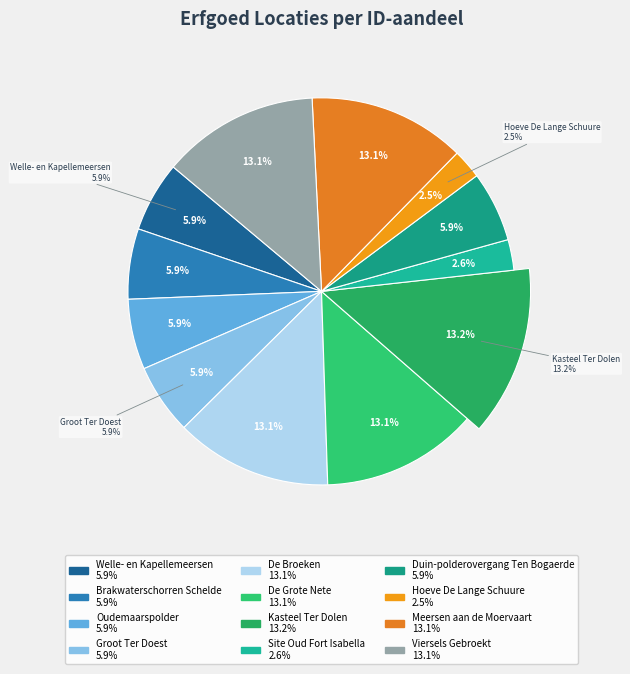

The Welle- en Kapellemeersen slice represents 6% of the pie. True or false?

True